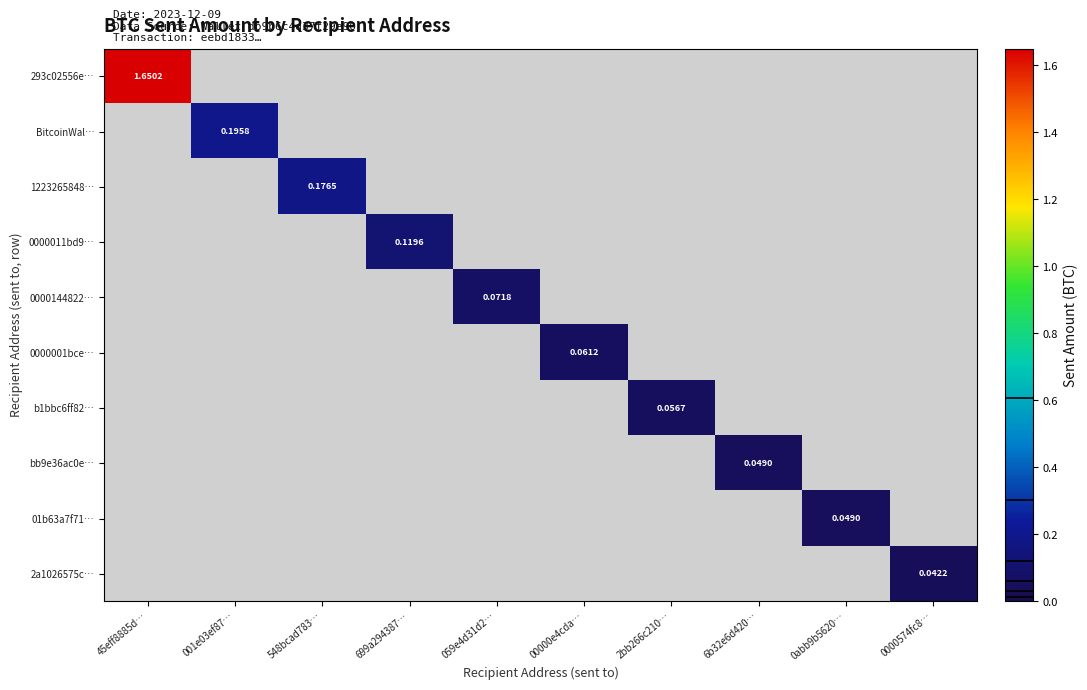

What is the highest value of the 0000144822… series?

0.1